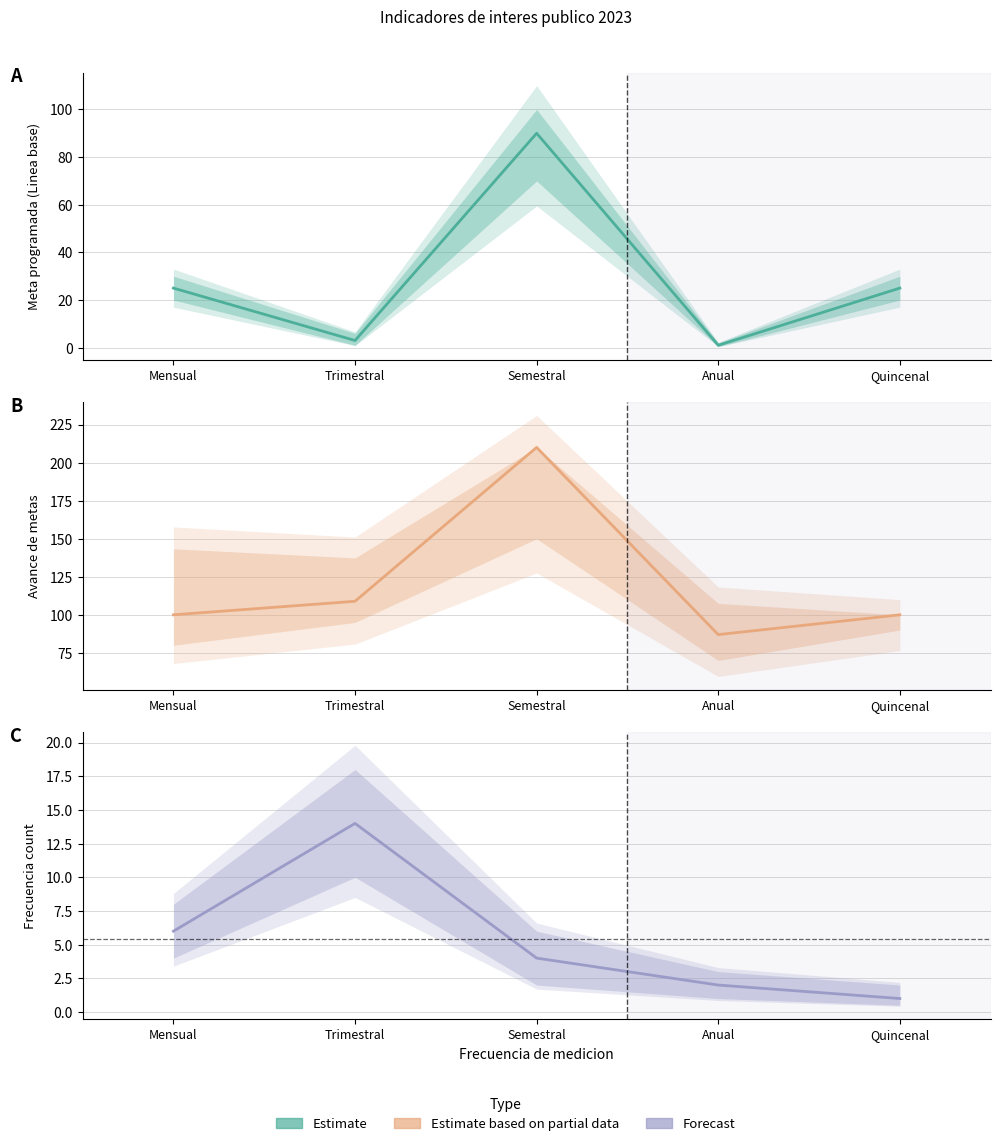

Reading left to right, what are all the values shown in this chart?

Meta programada (Linea base) (estimate): 25.0	3.0	90.0	1.0	25.0
Avance de metas (estimate): 100.0	108.9	210.0	87.0	100.0
Frecuencia count (estimate): 6.0	14.0	4.0	2.0	1.0